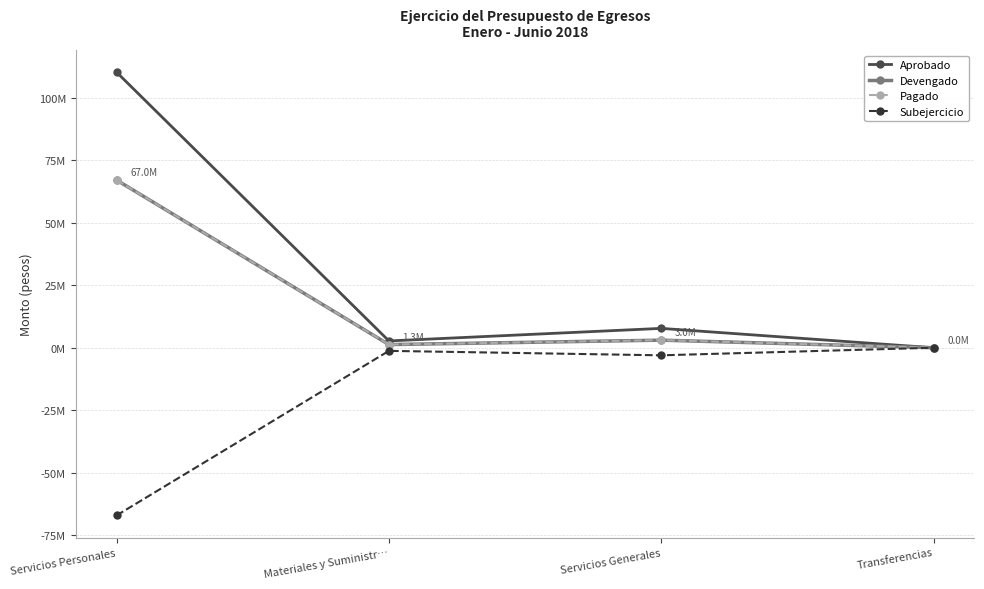

What is the difference between the Devengado values at Materiales y Suministr… and Transferencias?

1254237.0